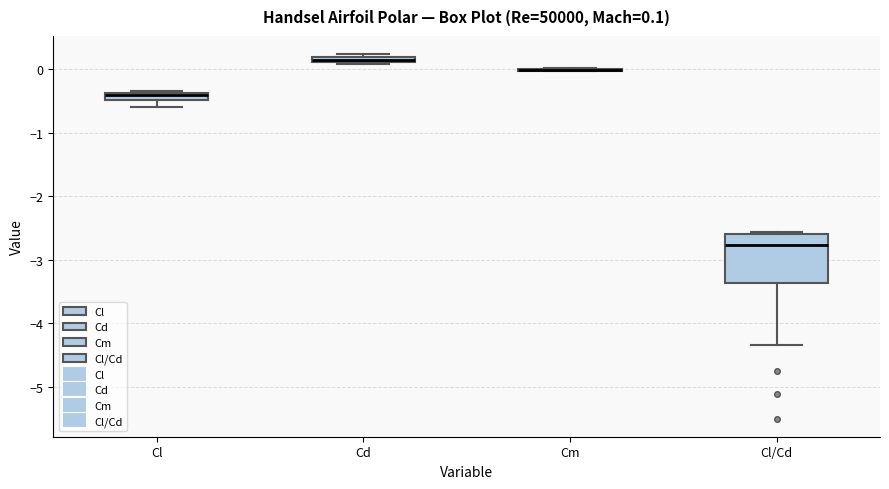

Which box is the tallest, from its lower edge to its upper edge?

Cl/Cd